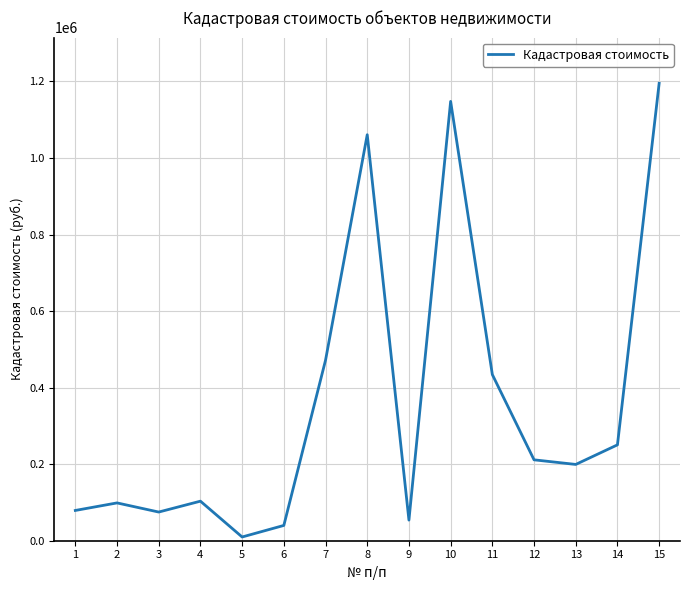

What is the difference between the maximum and minimum values?

1185341.9